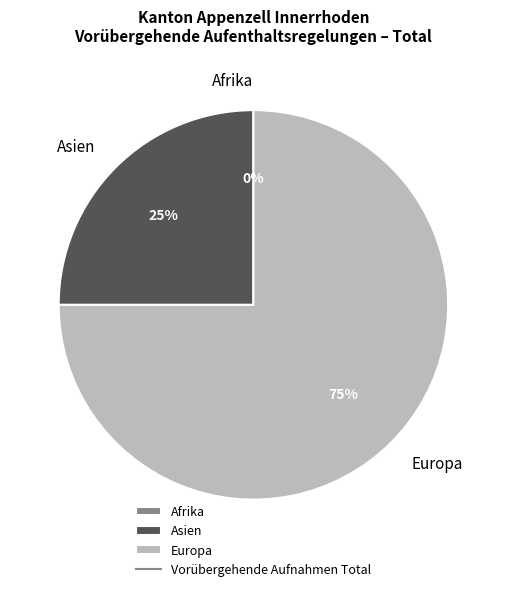

The Afrika slice represents 10% of the pie. True or false?

False